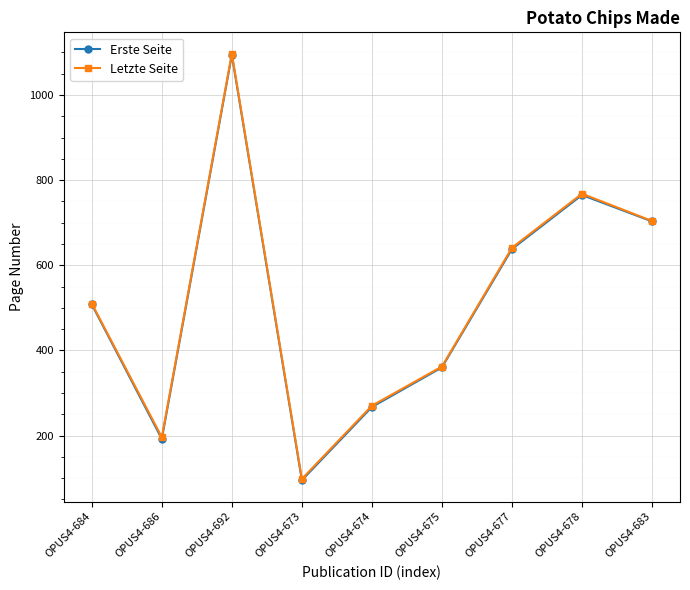

What is the average value of the Letzte Seite series?

516